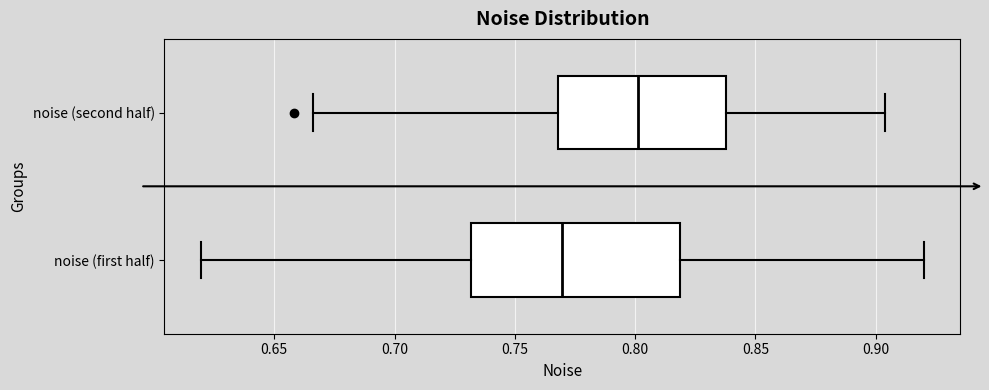

Comparing the boxes themselves (not the whiskers), which one is the widest?

noise (first half)